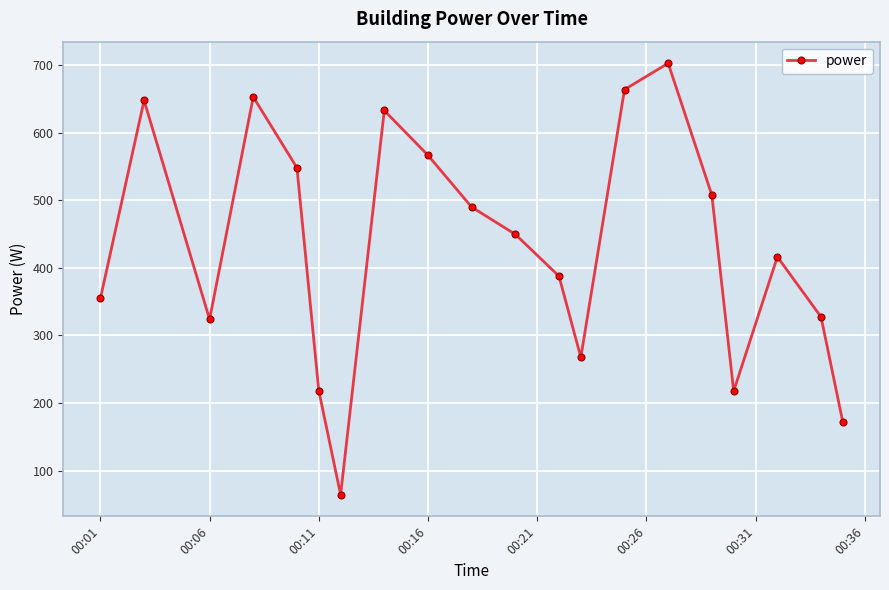

What is the difference between the maximum and minimum values?

638.5